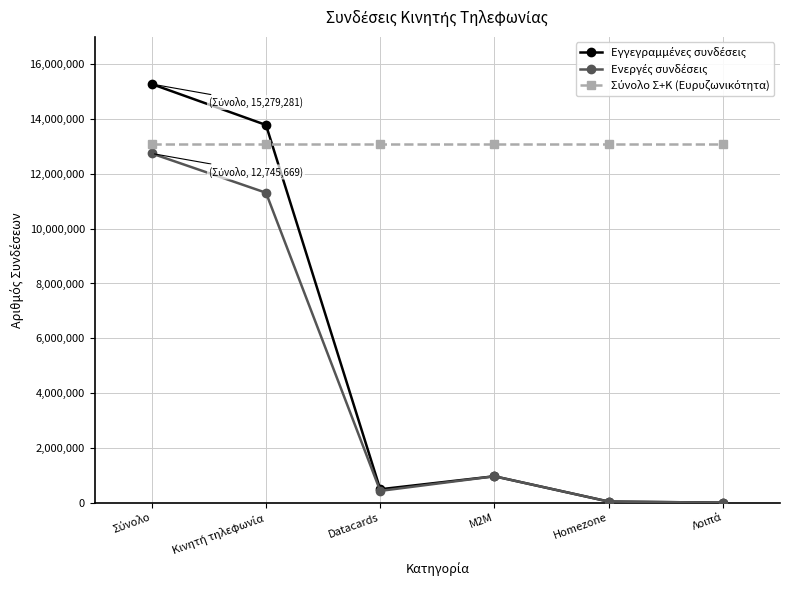

What is the greatest value displayed?

15279281